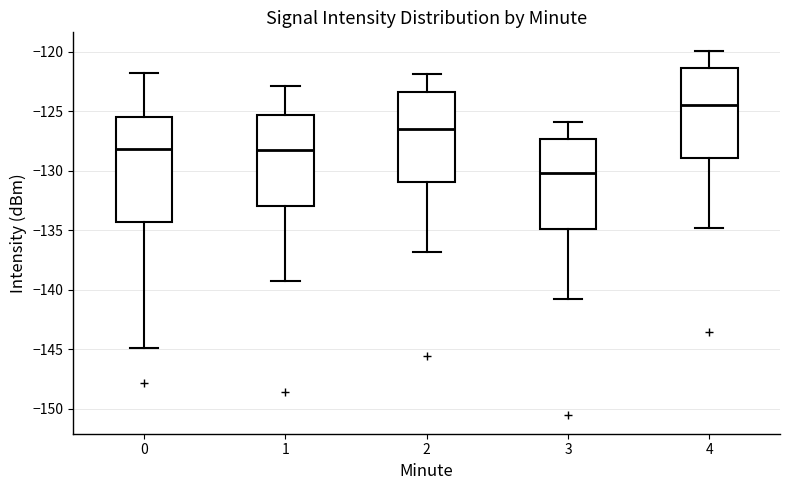

Where is the upper edge of the box at x = 4 on the y-axis? The values are not printed on the chart, so give them approximately, as read against the axis.

-121.5